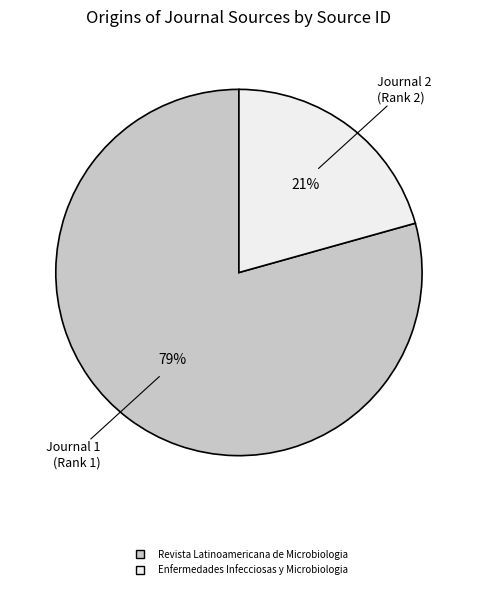

Which category accounts for the majority?

Revista Latinoamericana de Microbiologia